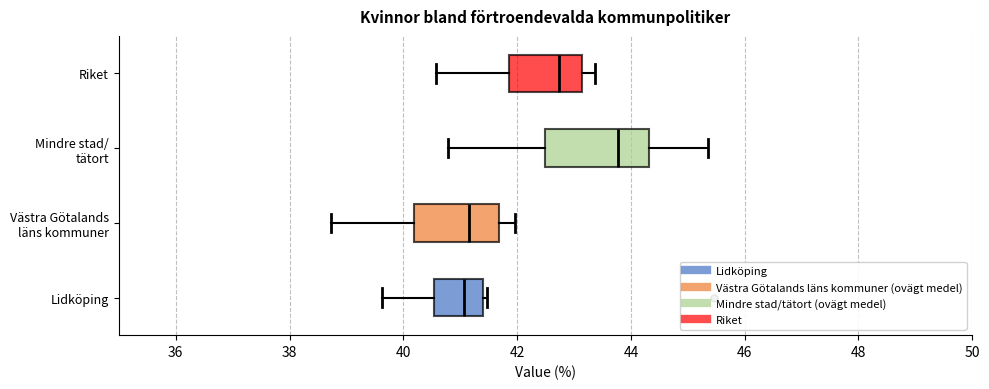

Reading bottom to top, transcribe this box plot: for each box, give where its median line is, the range the box spans, and where its two whiskers end, as read against the x-axis. The values are not printed on the chart, so give them approximately, as read against the axis.

Lidköping: median 41.0, box 40.6 to 41.4, whiskers 39.6 to 41.4 (just right of the box's right edge)
Västra Götalands läns kommuner: median 41.2, box 40.2 to 41.6, whiskers 38.8 to 42.0
Mindre stad/ tätort: median 43.8, box 42.4 to 44.4, whiskers 40.8 to 45.4
Riket: median 42.8, box 41.8 to 43.2, whiskers 40.6 to 43.4